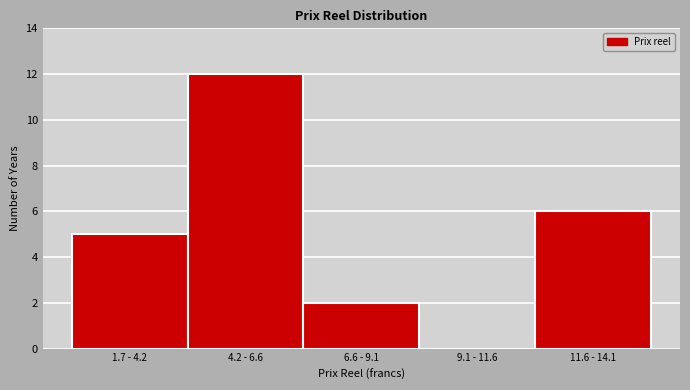

Reading right to left, extract all data points from this chart.

11.6 - 14.1=6	9.1 - 11.6=0	6.6 - 9.1=2	4.2 - 6.6=12	1.7 - 4.2=5